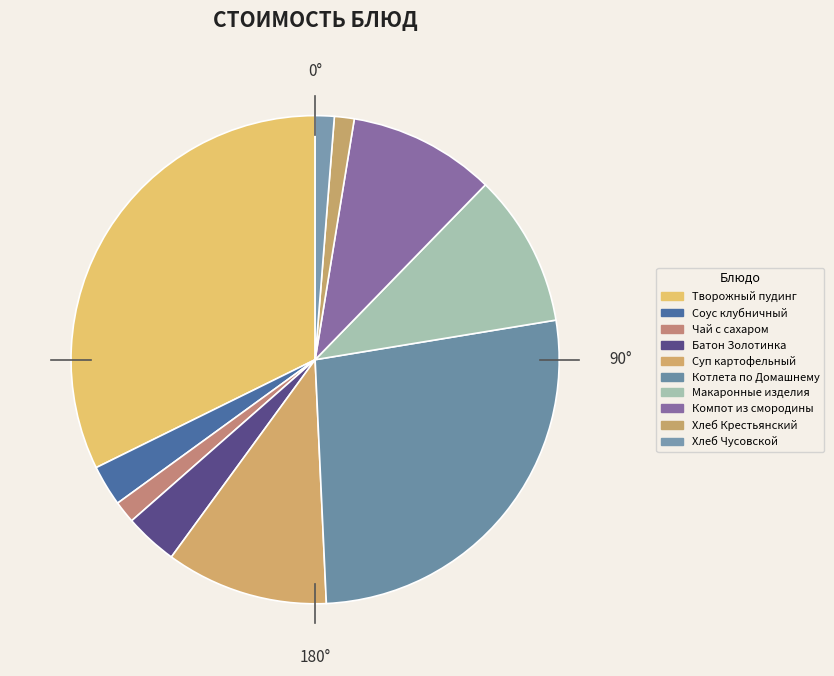

To the nearest percent, what portion does Компот из смородины represent?

10%